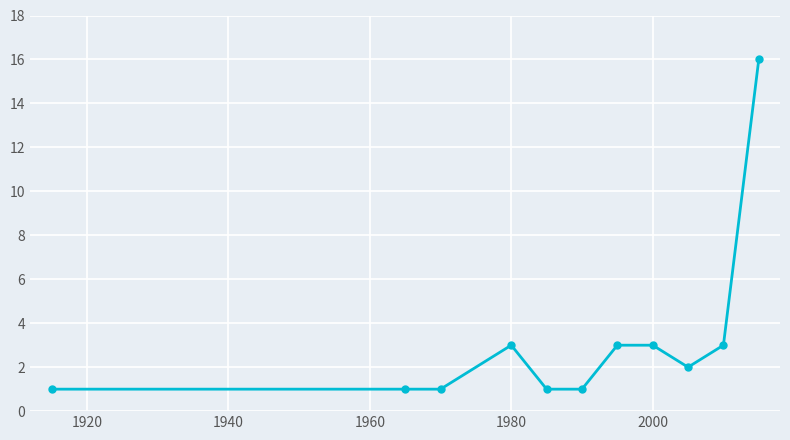

What is the average value?

3